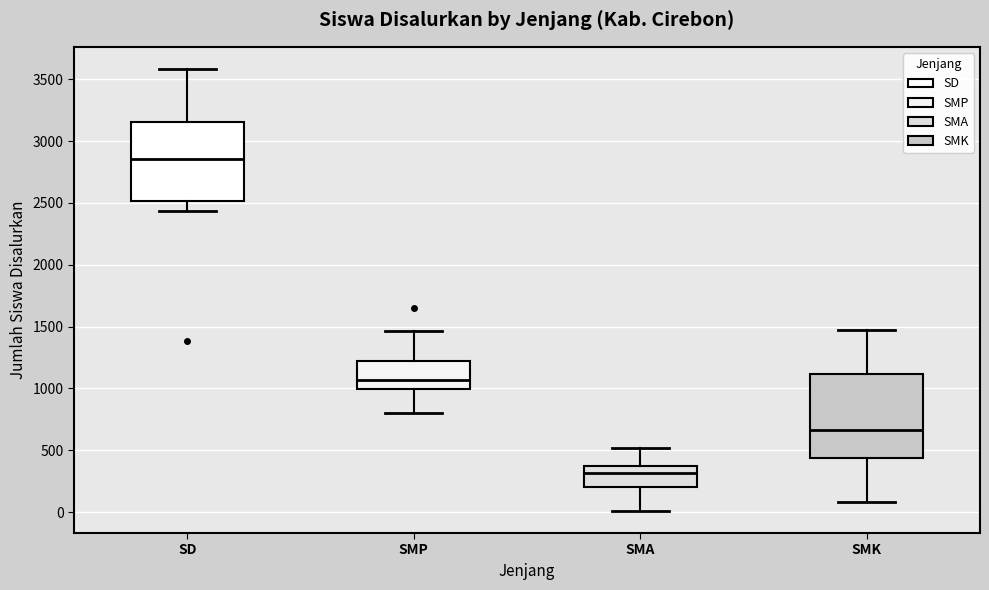

Where is the lower edge of the box for SD on the y-axis? The values are not printed on the chart, so give them approximately, as read against the axis.

2500